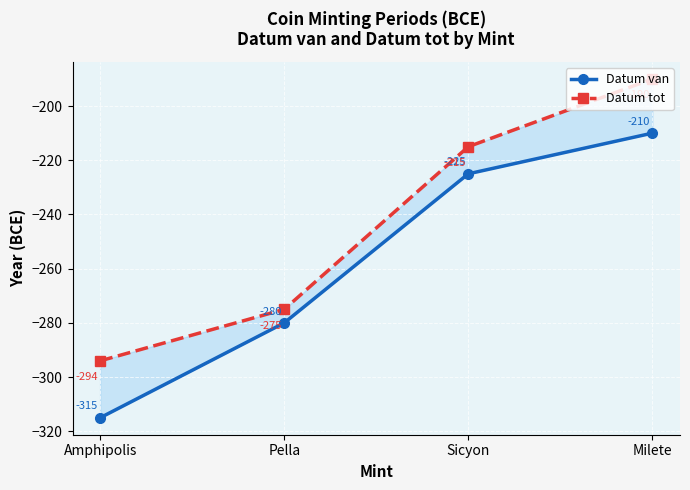

What are all the series names shown in the legend?

Datum van, Datum tot